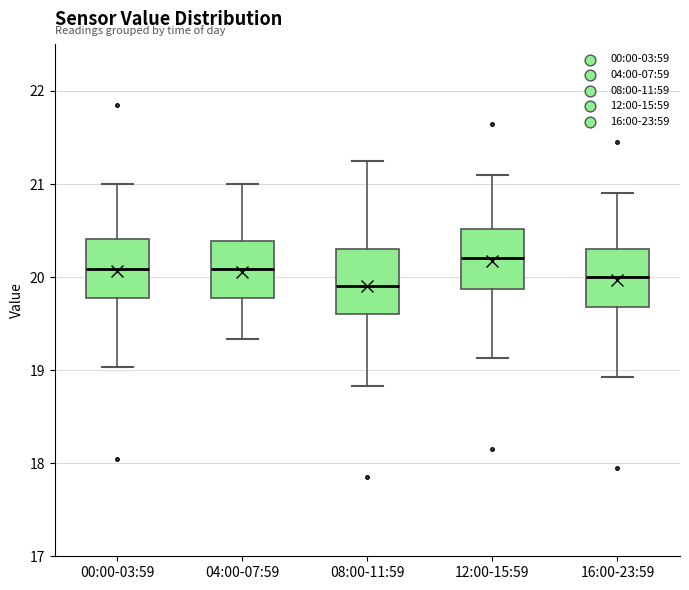

Reading left to right, transcribe this box plot: for each box, give where its median line is, the range the box spans, and where its two whiskers end, as read against the y-axis. The values are not printed on the chart, so give them approximately, as read against the axis.

00:00-03:59: median 20.1, box 19.8 to 20.4, whiskers 19.0 to 21.0
04:00-07:59: median 20.1, box 19.8 to 20.4, whiskers 19.3 to 21.0
08:00-11:59: median 19.9, box 19.6 to 20.3, whiskers 18.8 to 21.3
12:00-15:59: median 20.2, box 19.9 to 20.5, whiskers 19.1 to 21.1
16:00-23:59: median 20.0, box 19.7 to 20.3, whiskers 18.9 to 20.9